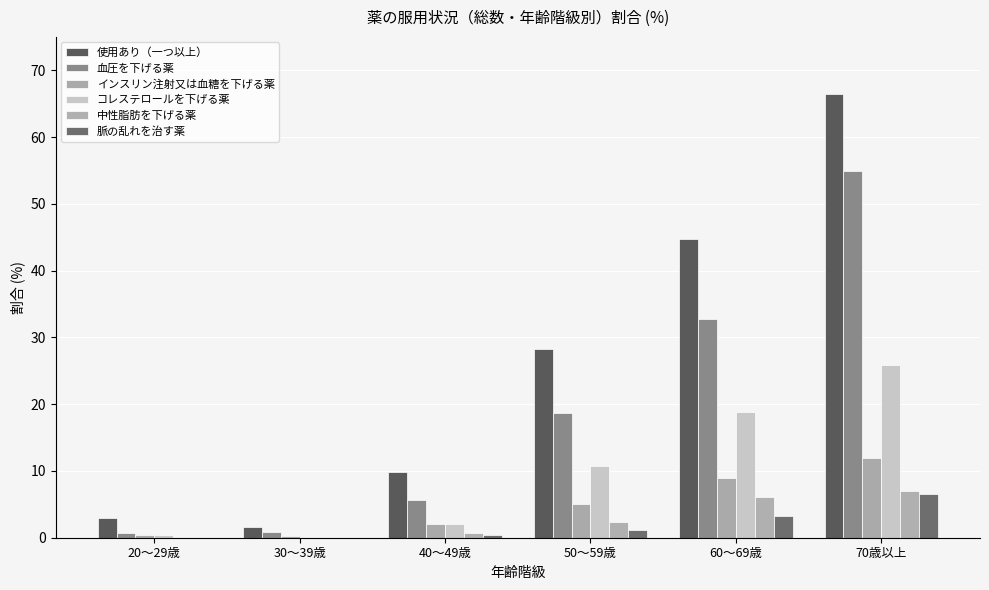

What are all the series names shown in the legend?

使用あり（一つ以上）, 血圧を下げる薬, インスリン注射又は血糖を下げる薬, コレステロールを下げる薬, 中性脂肪を下げる薬, 脈の乱れを治す薬